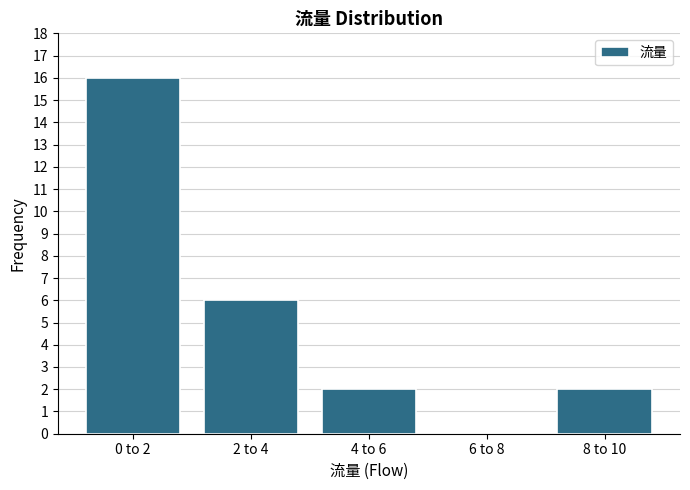

Reading left to right, extract all data points from this chart.

0 to 2=16	2 to 4=6	4 to 6=2	6 to 8=0	8 to 10=2